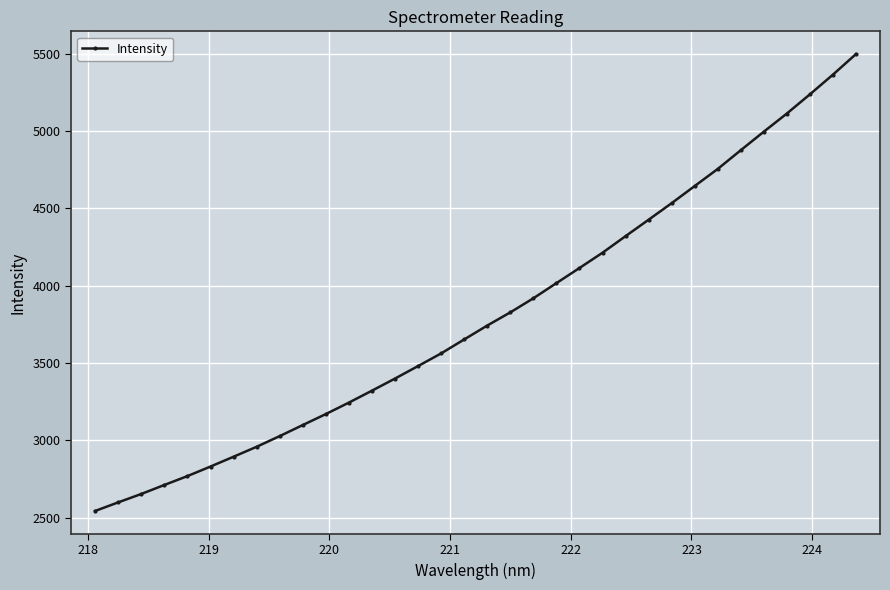

How many lines are shown in the chart?

1